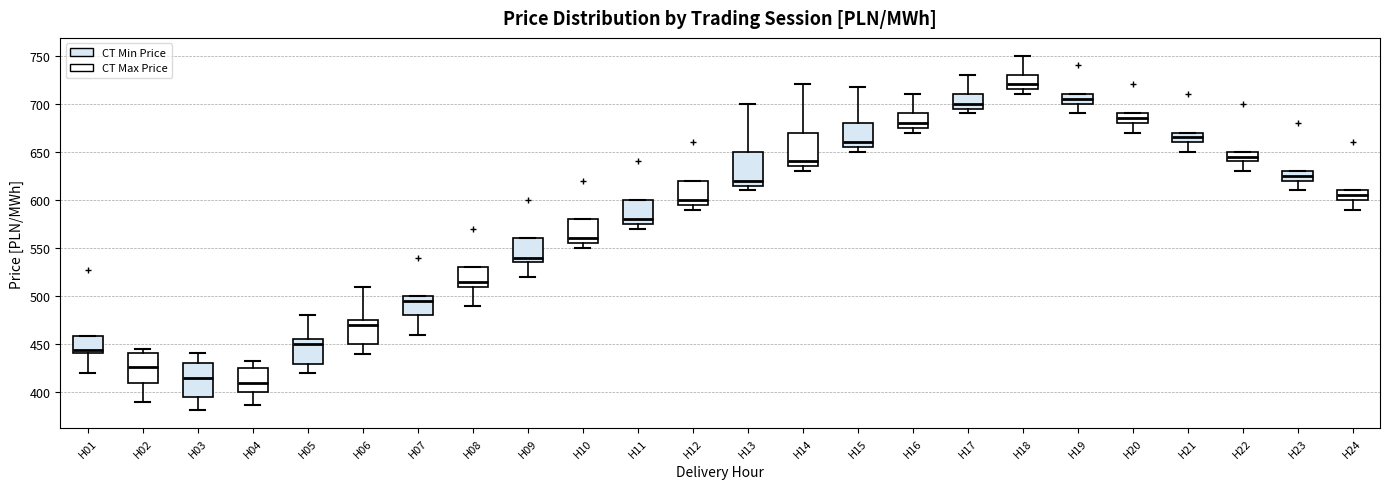

Which box has the highest median line?

H18